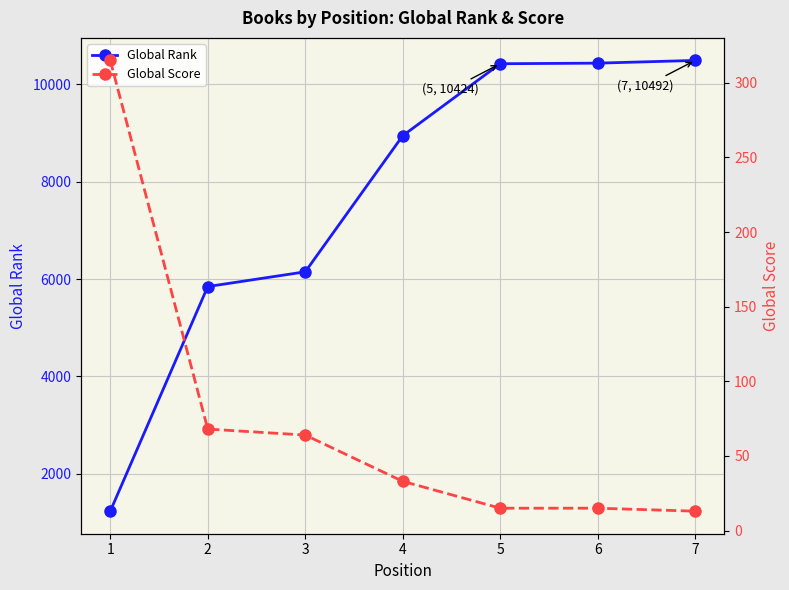

Rank the categories by Global Rank value from highest to lowest.

7, 6, 5, 4, 3, 2, 1